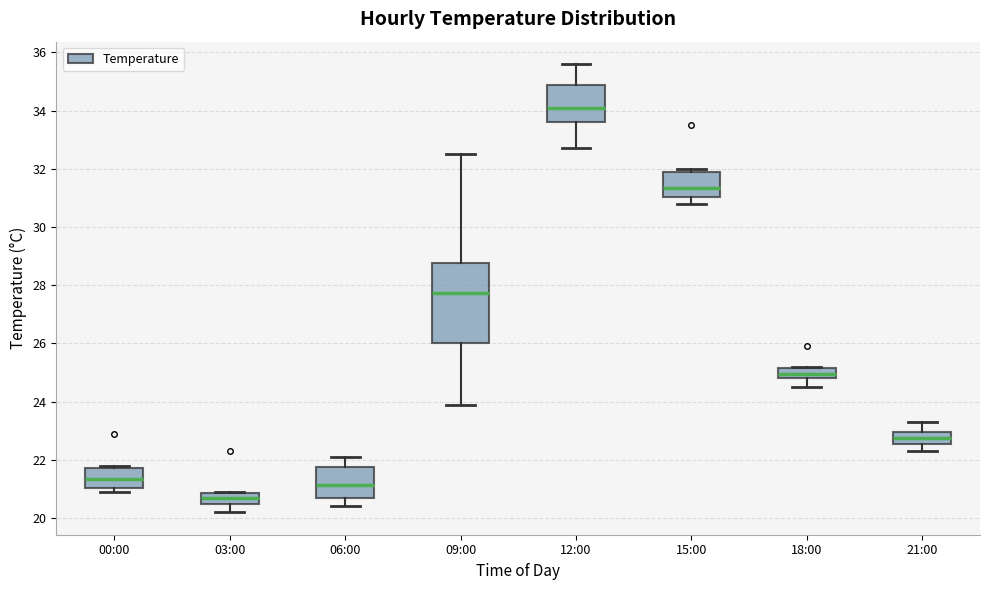

Reading left to right, transcribe this box plot: for each box, give where its median line is, the range the box spans, and where its two whiskers end, as read against the y-axis. The values are not printed on the chart, so give them approximately, as read against the axis.

00:00: median 21.4, box 21.0 to 21.8, whiskers 21.0 (just below the box's lower edge) to 21.8 (just above the box's upper edge)
03:00: median 20.8 (inside the box), box 20.4 to 20.8, whiskers 20.2 to 21.0
06:00: median 21.2, box 20.8 to 21.8, whiskers 20.4 to 22.2
09:00: median 27.8, box 26.0 to 28.8, whiskers 24.0 to 32.6
12:00: median 34.2, box 33.6 to 34.8, whiskers 32.8 to 35.6
15:00: median 31.4, box 31.0 to 31.8, whiskers 30.8 to 32.0
18:00: median 25.0, box 24.8 to 25.2, whiskers 24.6 to 25.2
21:00: median 22.8, box 22.6 to 23.0, whiskers 22.4 to 23.4